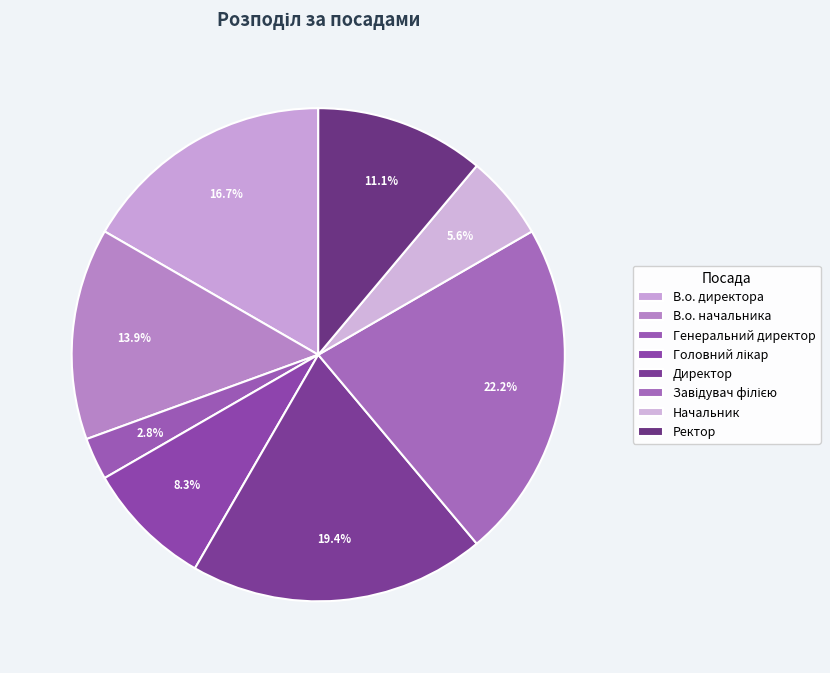

How much of the chart is everything except Ректор?

88.9%